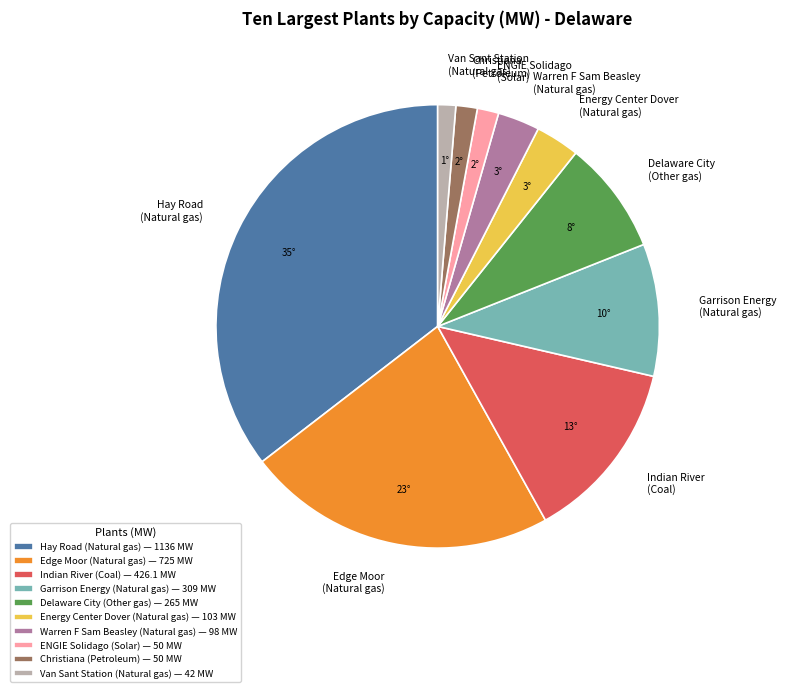

Approximately how many times larger is the value at Indian River (Coal) compared to ENGIE Solidago (Solar)?

8.5